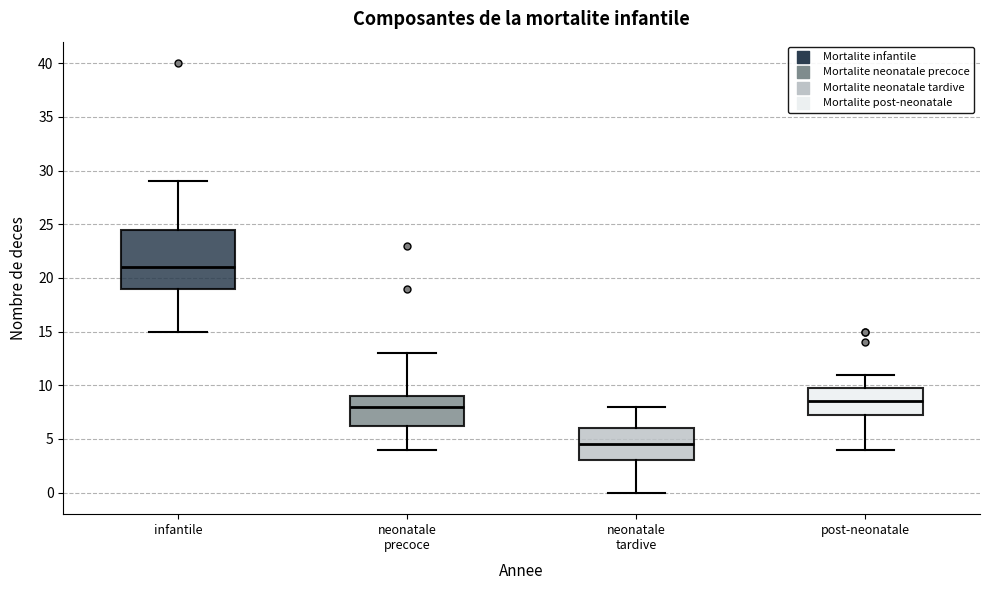

Reading left to right, transcribe this box plot: for each box, give where its median line is, the range the box spans, and where its two whiskers end, as read against the y-axis. The values are not printed on the chart, so give them approximately, as read against the axis.

infantile: median 21.0, box 19.0 to 24.5, whiskers 15.0 to 29.0
neonatale precoce: median 8.0, box 6.5 to 9.0, whiskers 4.0 to 13.0
neonatale tardive: median 4.5, box 3.0 to 6.0, whiskers 0.0 to 8.0
post-neonatale: median 8.5, box 7.5 to 10.0, whiskers 4.0 to 11.0